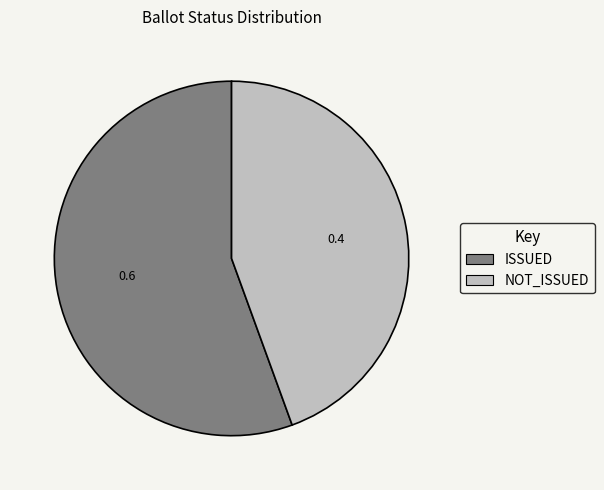

Combined, do NOT_ISSUED and ISSUED account for over 50%?

Yes